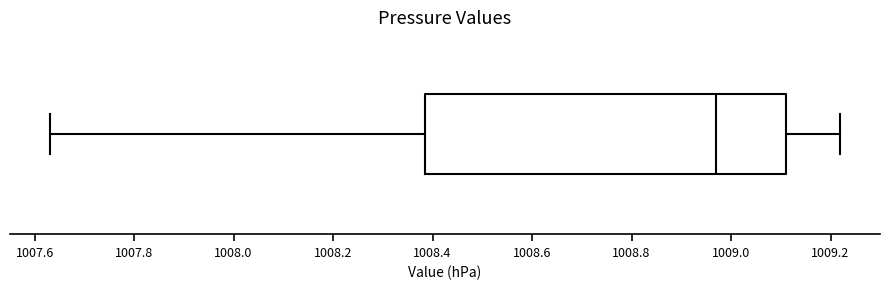

Read this box plot against the x-axis: the position of the median line, the range covered by the box, and the ends of both whiskers. The values are not printed on the chart, so give them approximately, as read against the axis.

median 1008.98, box 1008.38 to 1009.12, whiskers 1007.64 to 1009.22